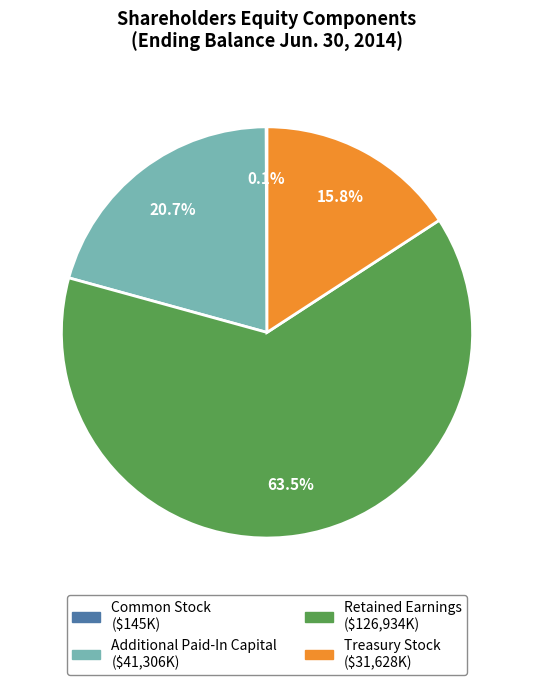

Which has a higher value, Additional Paid-In Capital or Treasury Stock?

Additional Paid-In Capital